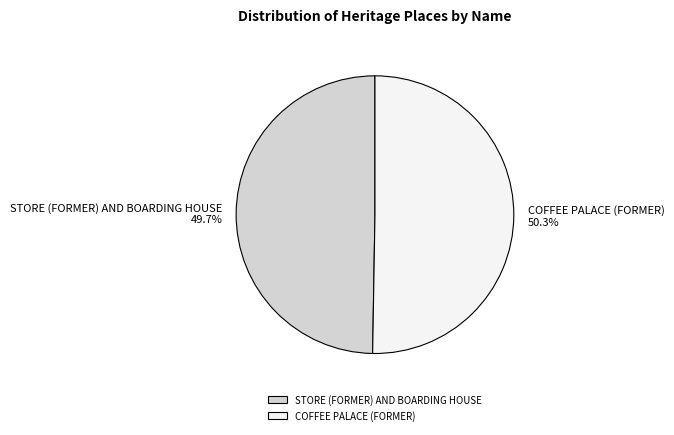

Count the number of slices in the pie.

2